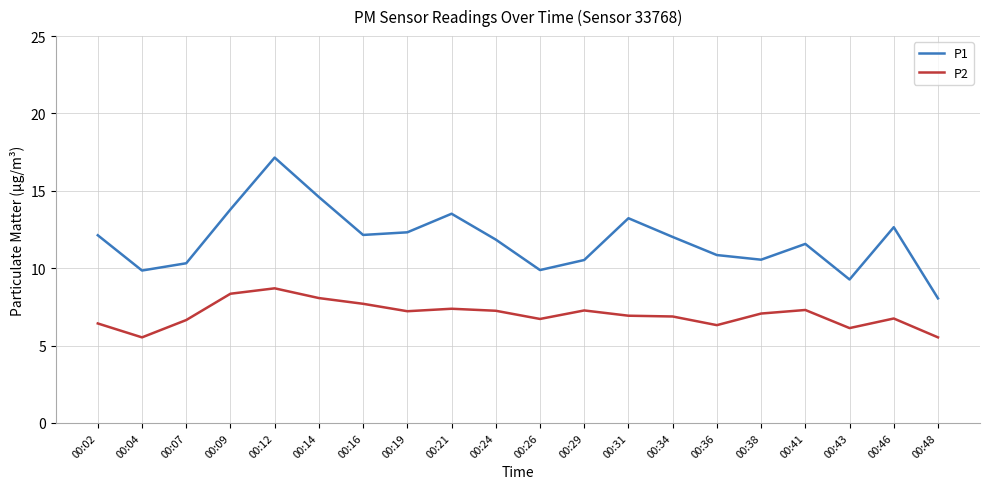

In P2, how many points are lower than both neighbors (excluding endpoints)?

5